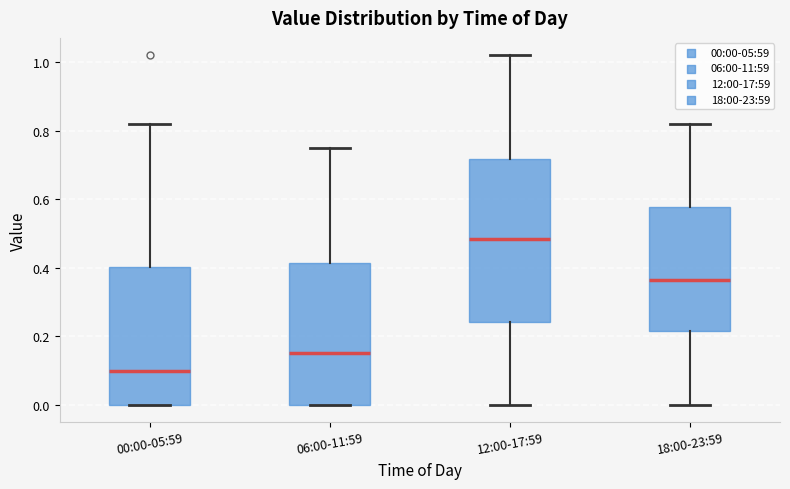

Reading left to right, read every box against the y-axis: the position of its median line, the range the box covers, and the ends of its whiskers. The values are not printed on the chart, so give them approximately, as read against the axis.

00:00-05:59: median 0.10, box 0.00 to 0.40, whiskers 0.00 to 0.82
06:00-11:59: median 0.16, box 0.00 to 0.42, whiskers 0.00 to 0.76
12:00-17:59: median 0.48, box 0.24 to 0.72, whiskers 0.00 to 1.02
18:00-23:59: median 0.36, box 0.22 to 0.58, whiskers 0.00 to 0.82